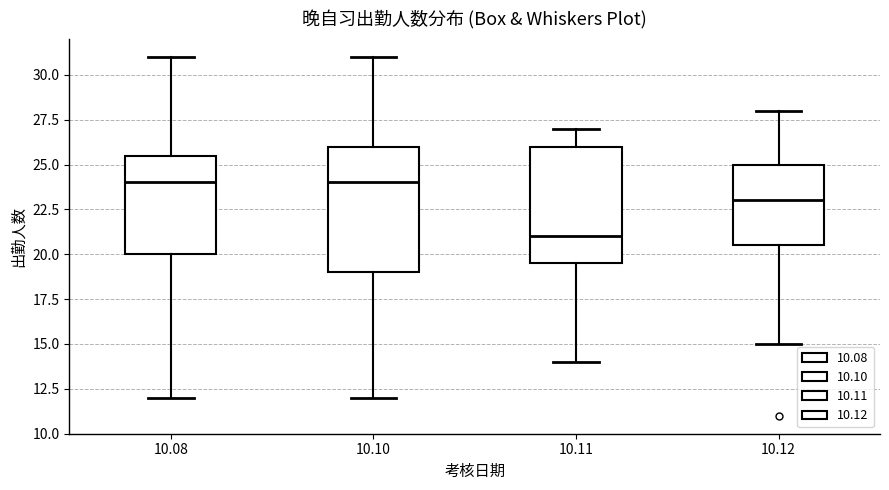

Comparing the boxes themselves (not the whiskers), which one is the tallest?

10.10